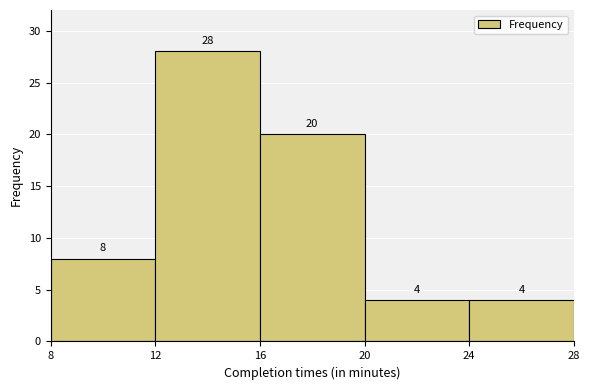

Reading left to right, list every bar in this chart as the range it spans on the x-axis followed by its height.

8 to 12: 8
12 to 16: 28
16 to 20: 20
20 to 24: 4
24 to 28: 4